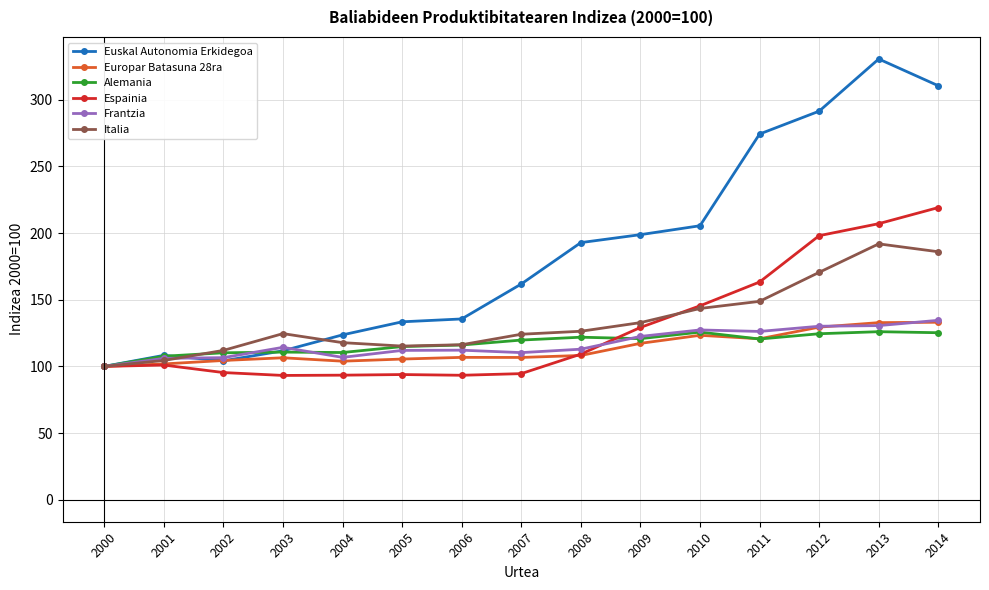

What is the sum of the Euskal Autonomia Erkidegoa values at 2002 and 2006?

239.8